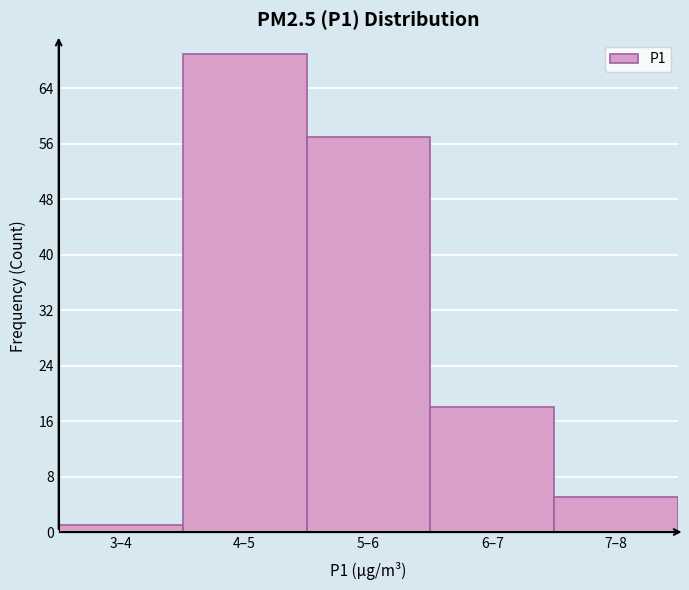

Reading left to right, extract all data points from this chart.

3–4=1	4–5=69	5–6=57	6–7=18	7–8=5